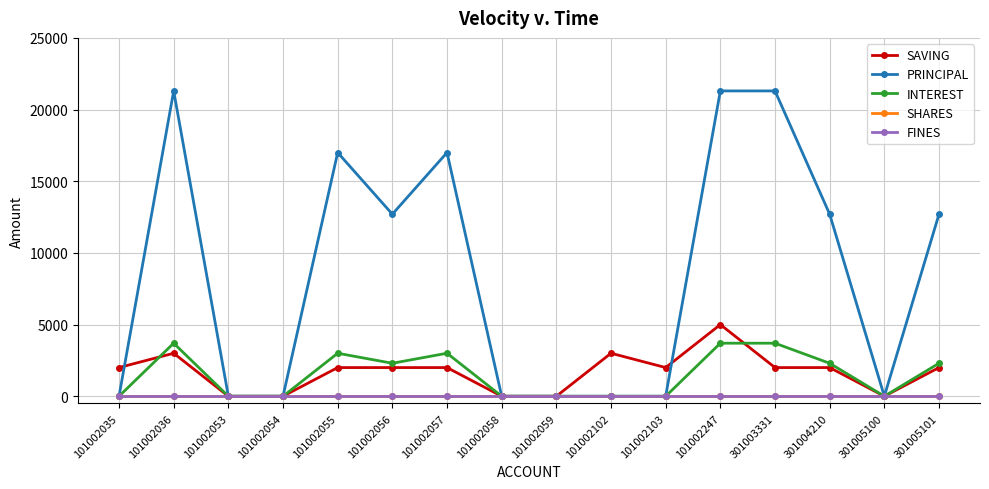

What is the difference between the second highest and second lowest values in the SAVING series?

3000